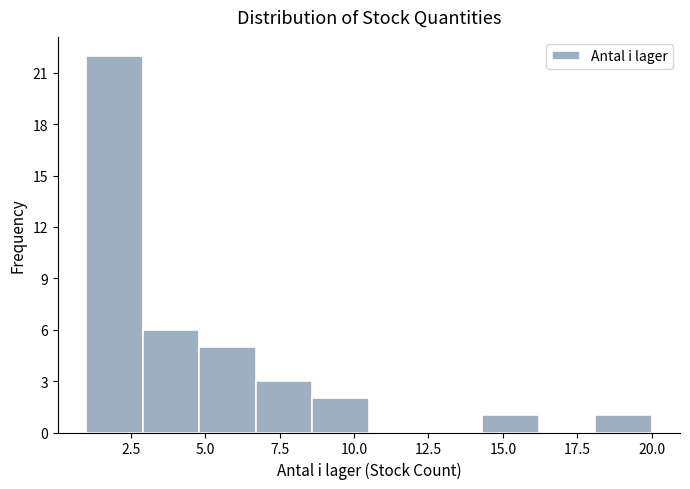

Around what value on the x-axis is the tallest bar? Give the approximate position of its centre, as read against the axis.

2.0